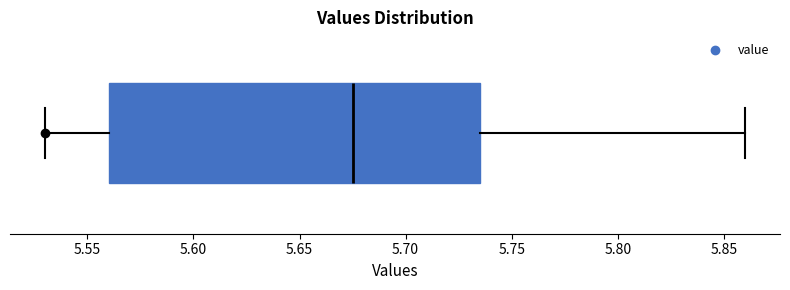

Transcribe this box plot: give where the median line is, the range the box spans, and where the two whiskers end, as read against the x-axis. The values are not printed on the chart, so give them approximately, as read against the axis.

median 5.675, box 5.560 to 5.735, whiskers 5.530 to 5.860